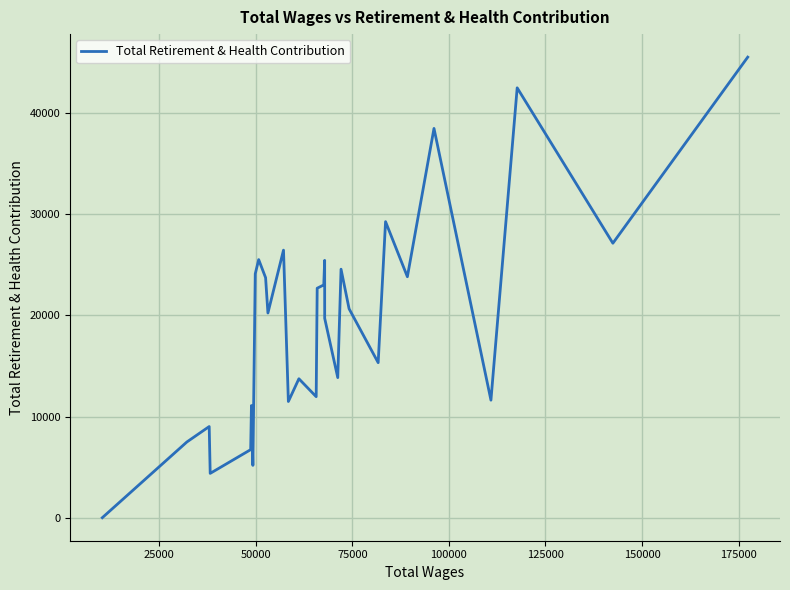

What is the difference between the maximum and minimum values?

45528